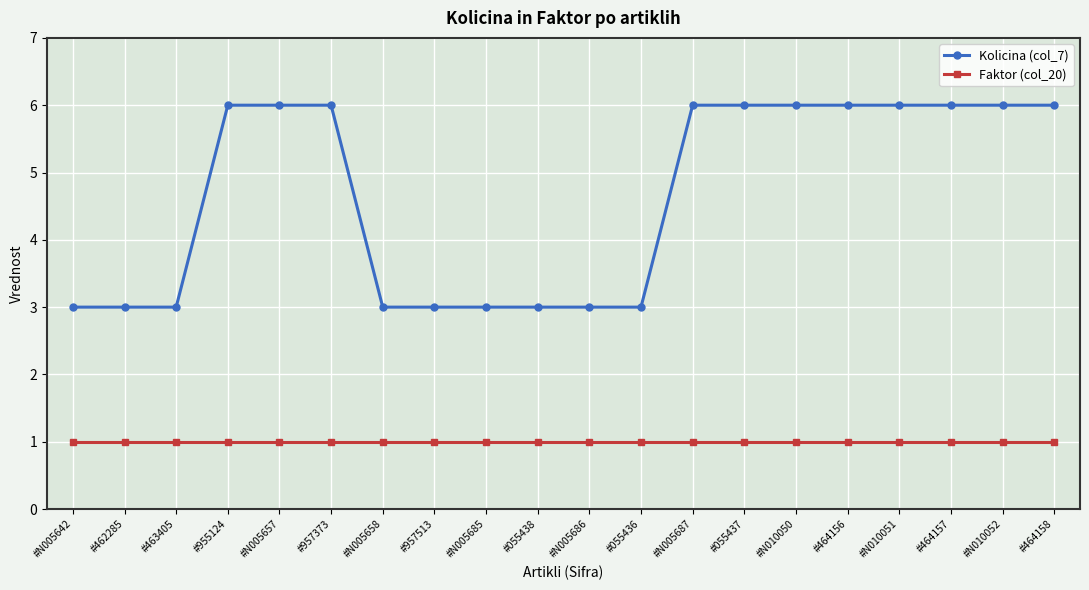

What is the maximum value for Kolicina (col_7)?

6